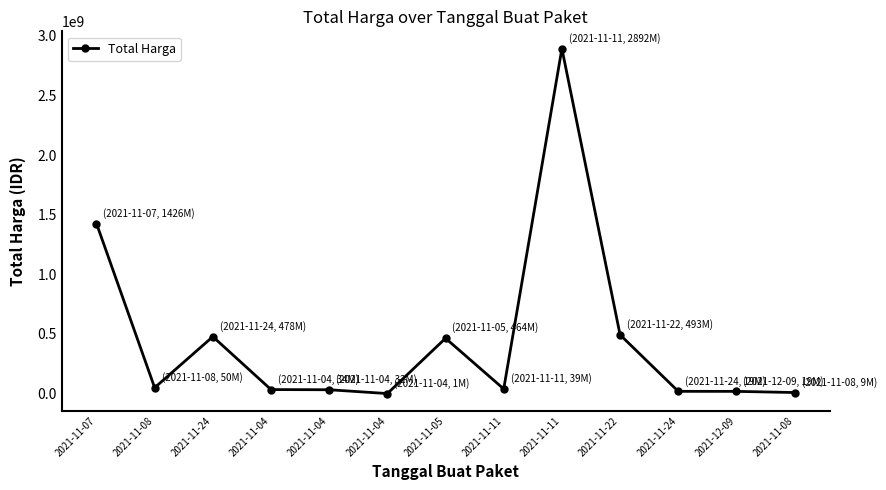

Between 2021-11-11 and 2021-11-08, which is larger?

2021-11-11